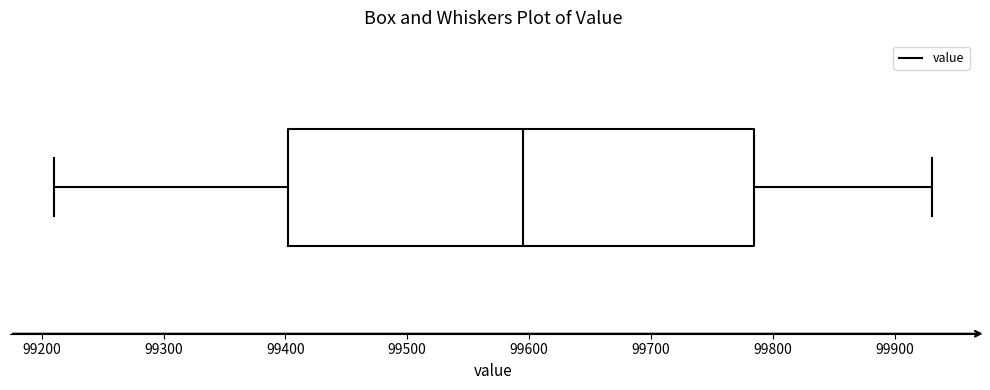

Transcribe this box plot: give where the median line is, the range the box spans, and where the two whiskers end, as read against the x-axis. The values are not printed on the chart, so give them approximately, as read against the axis.

median 99600, box 99400 to 99780, whiskers 99210 to 99930